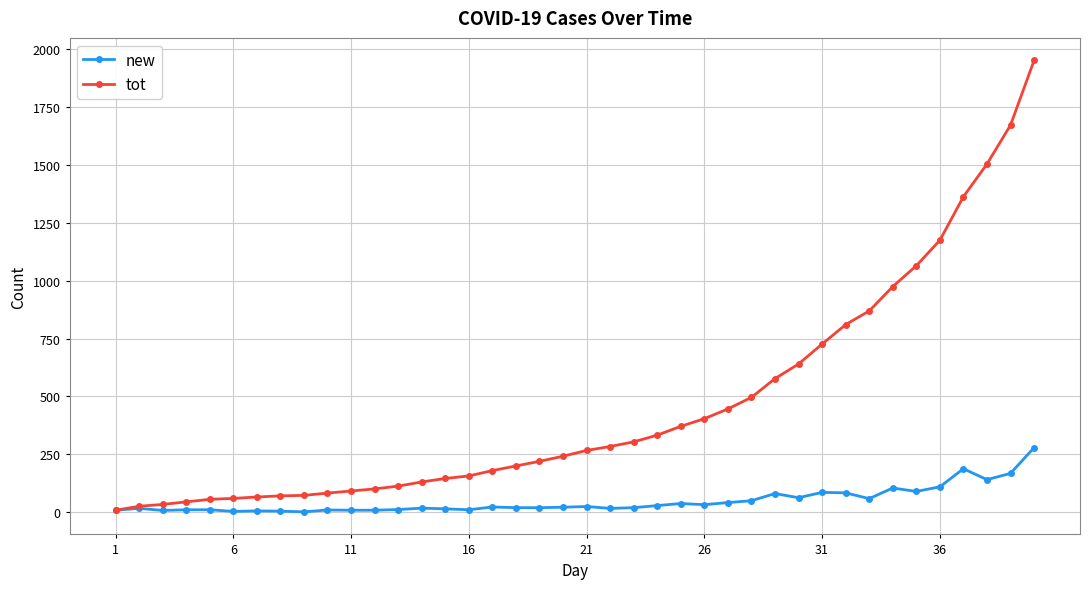

Which series has the widest spread of values?

tot